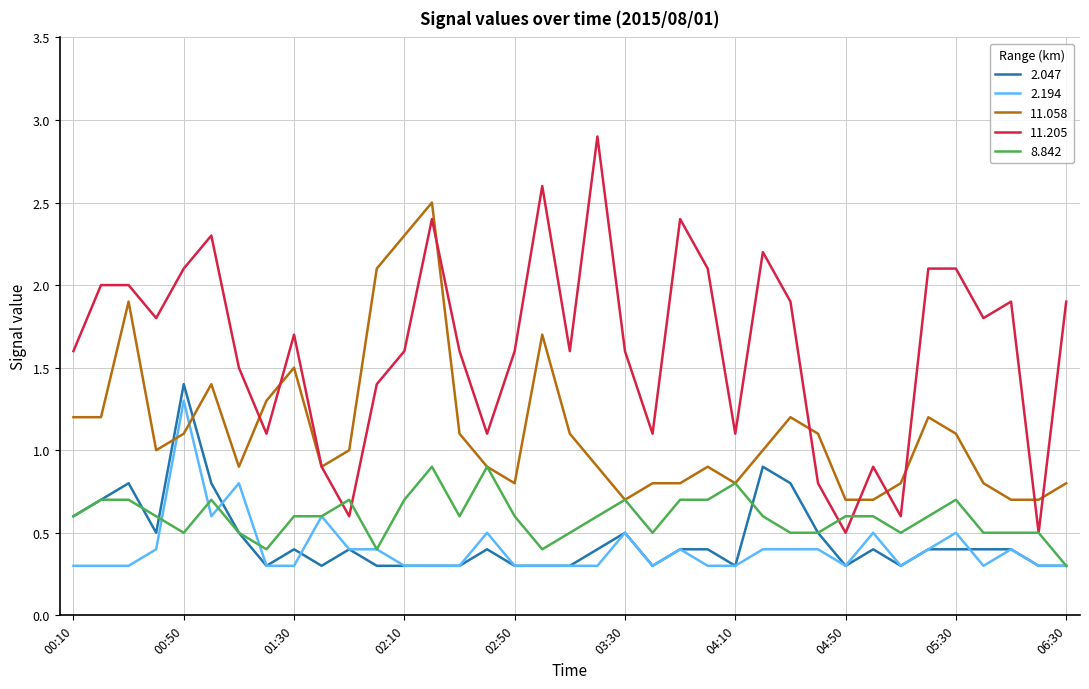

Which series has the widest spread of values?

11.205